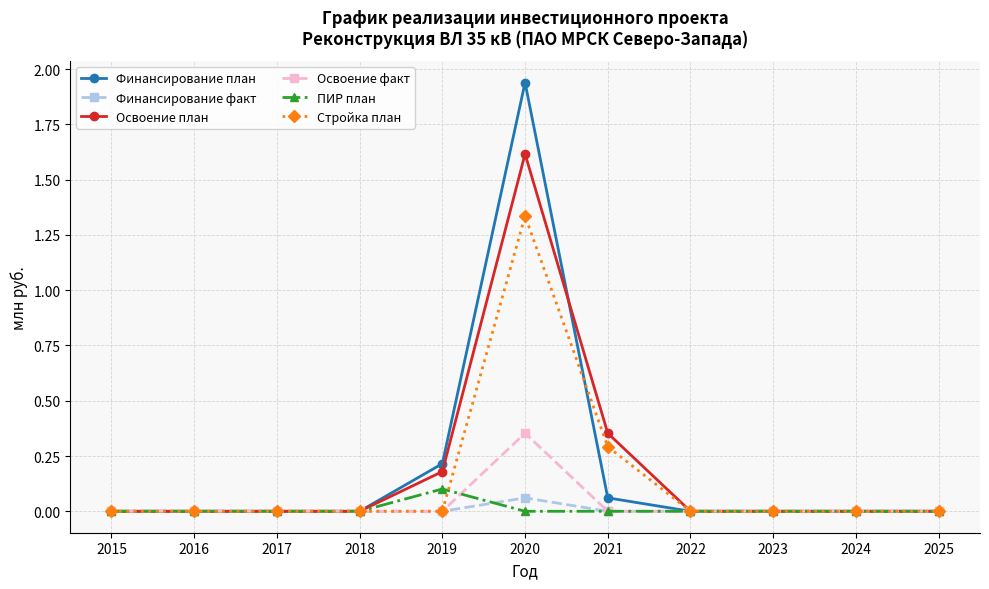

Does the chart have visible grid lines?

Yes